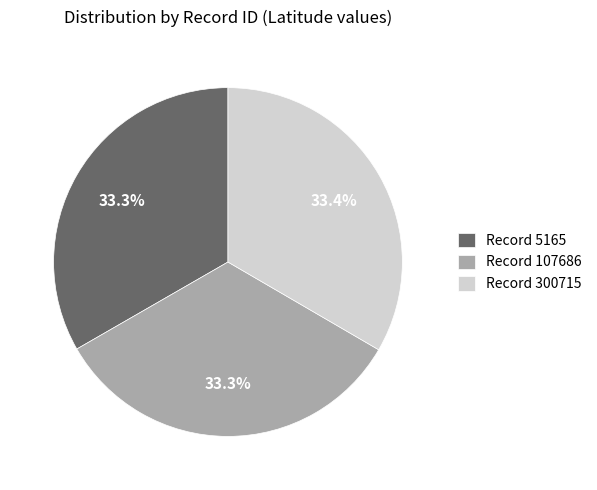

Is there any slice that represents more than half of the pie?

No